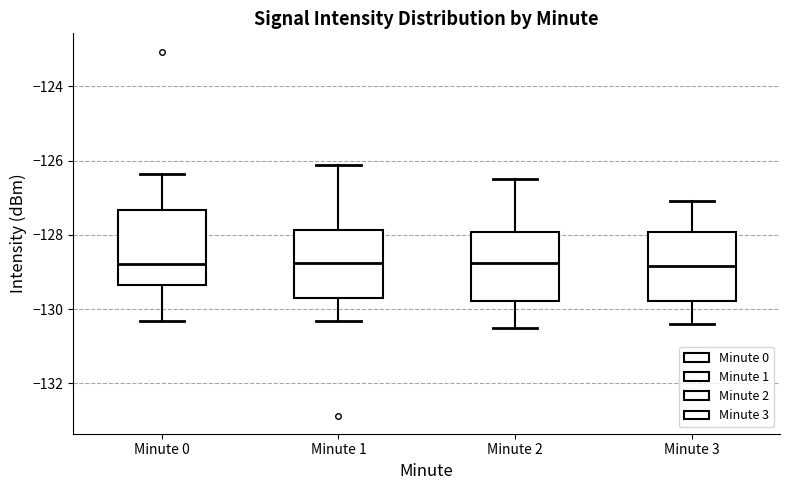

Reading left to right, read every box against the y-axis: the position of its median line, the range the box covers, and the ends of its whiskers. The values are not printed on the chart, so give them approximately, as read against the axis.

Minute 0: median -128.8, box -129.4 to -127.4, whiskers -130.4 to -126.4
Minute 1: median -128.8, box -129.8 to -127.8, whiskers -130.4 to -126.2
Minute 2: median -128.8, box -129.8 to -128.0, whiskers -130.4 to -126.4
Minute 3: median -128.8, box -129.8 to -128.0, whiskers -130.4 to -127.0